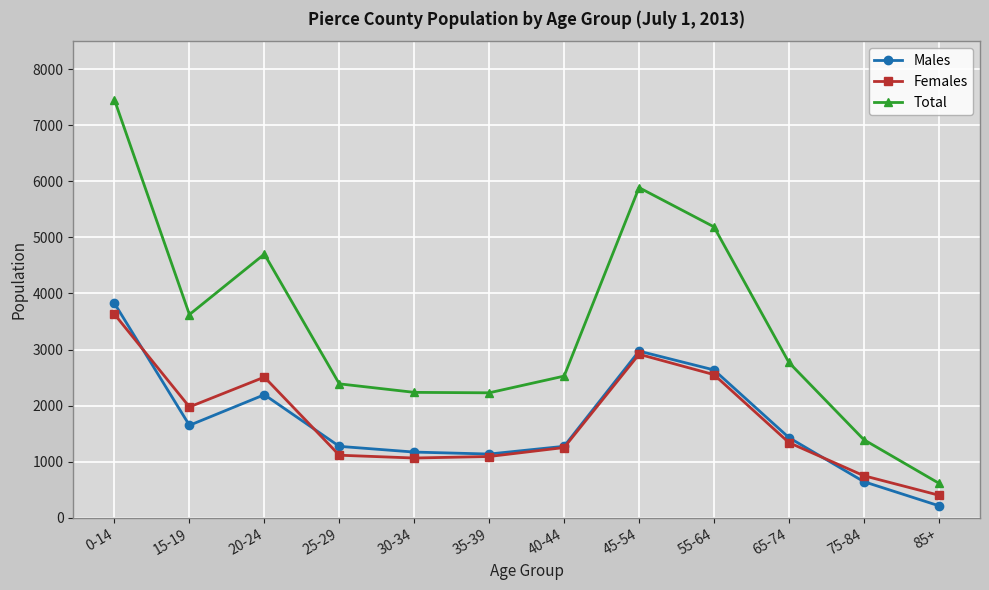

At which label does Total reach its minimum?

85+